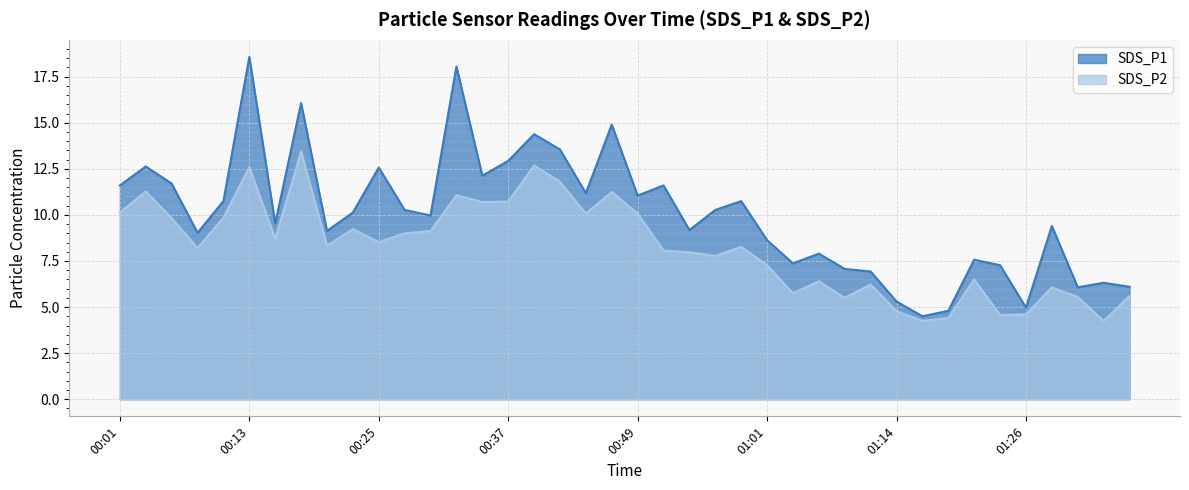

Where is the first local minimum for SDS_P2?

00:08